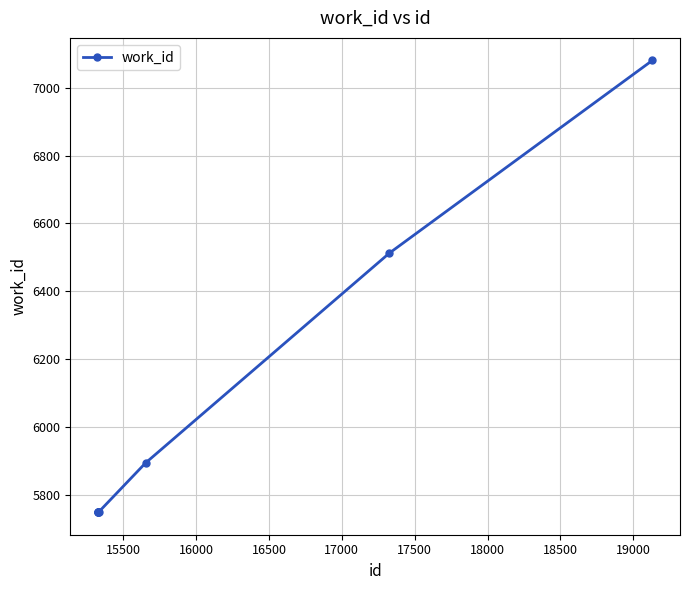

Count the values in the range 5750 to 6513.

7